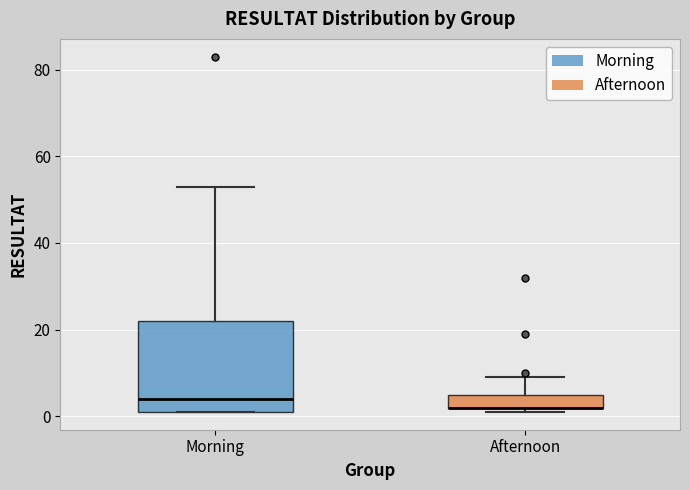

Where does the upper whisker of the box for Morning end on the y-axis? The values are not printed on the chart, so give them approximately, as read against the axis.

54